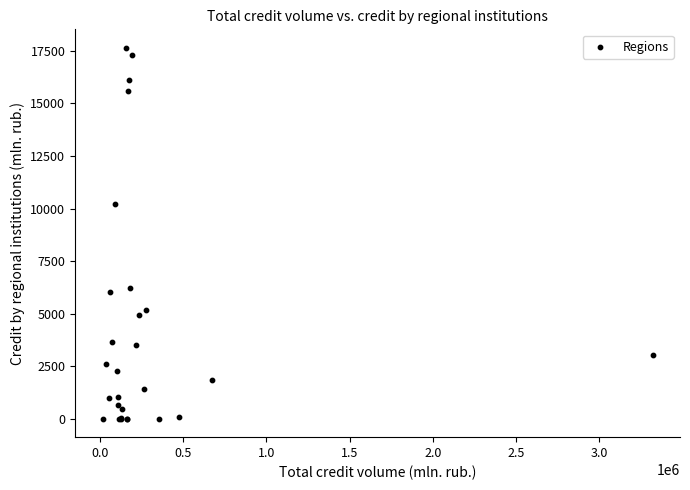

What Y value in the scatter plot is closest to 8822?

10209